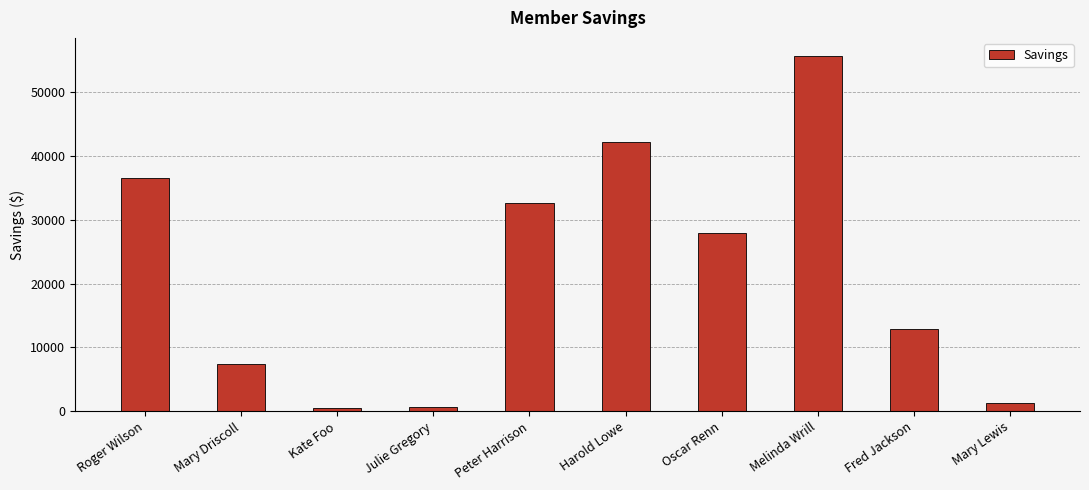

What position from the right is Peter Harrison?

6